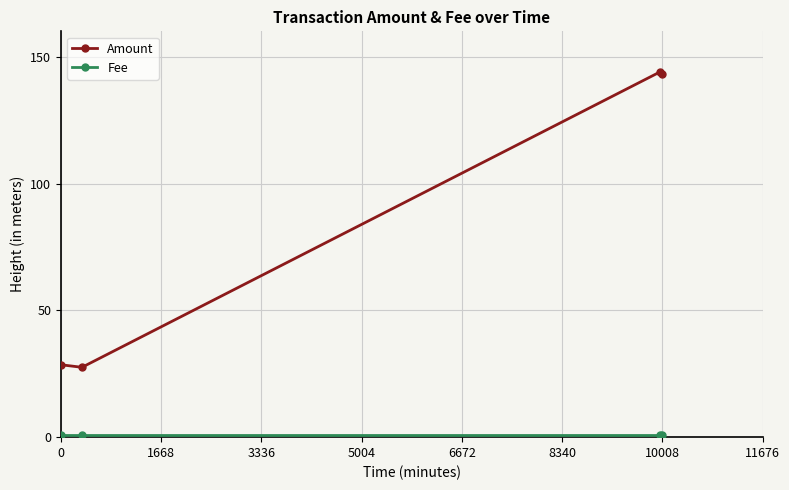

Which series has the widest spread of values?

Amount